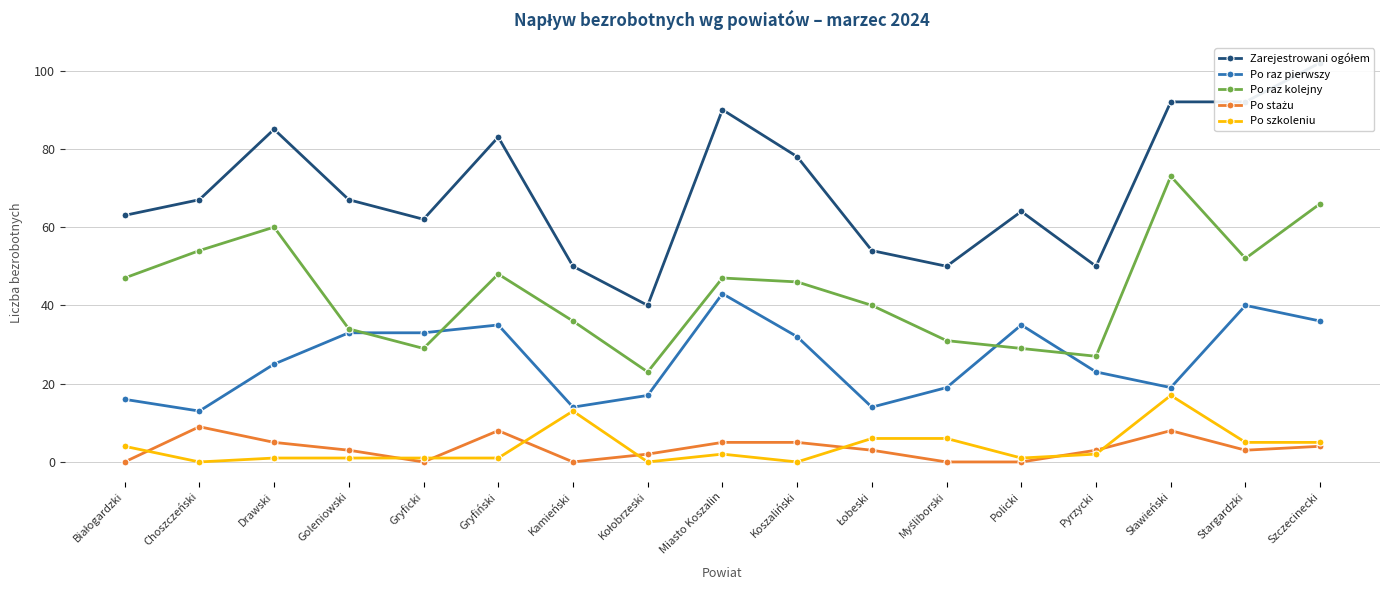

What is the approximate value of Zarejestrowani ogółem at Choszczeński?

67